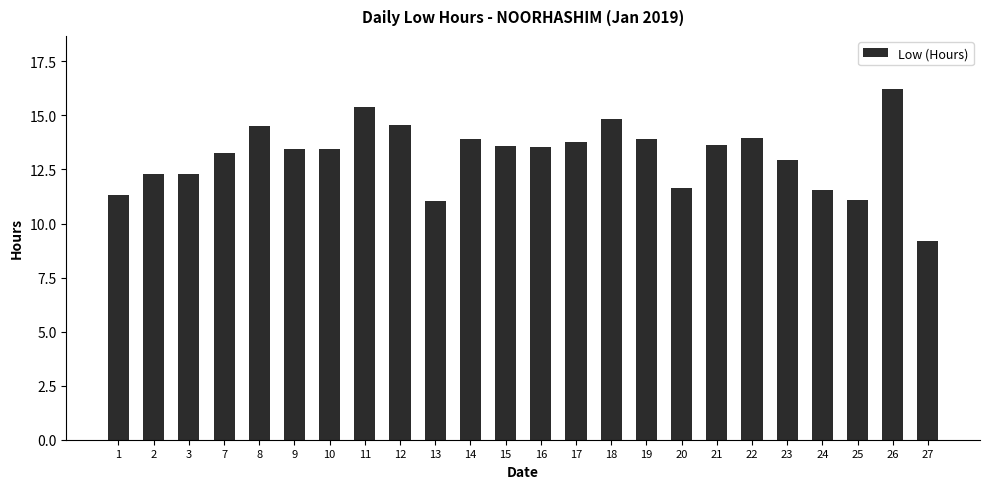

The value at 10 is 3.0. True or false?

False